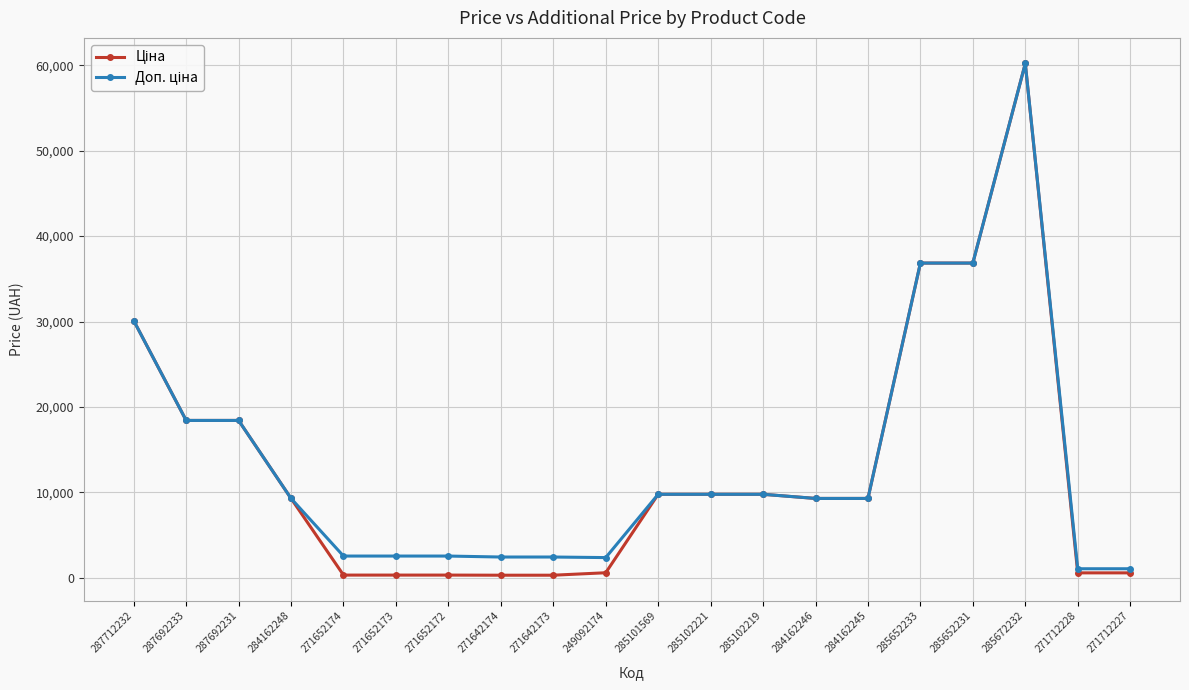

What is the maximum value shown in the chart?

60205.6